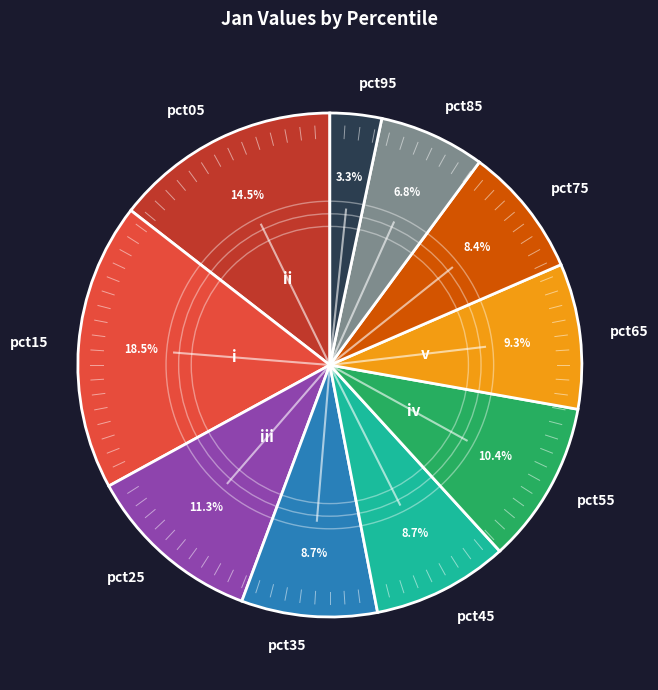

Is there any slice that represents more than half of the pie?

No